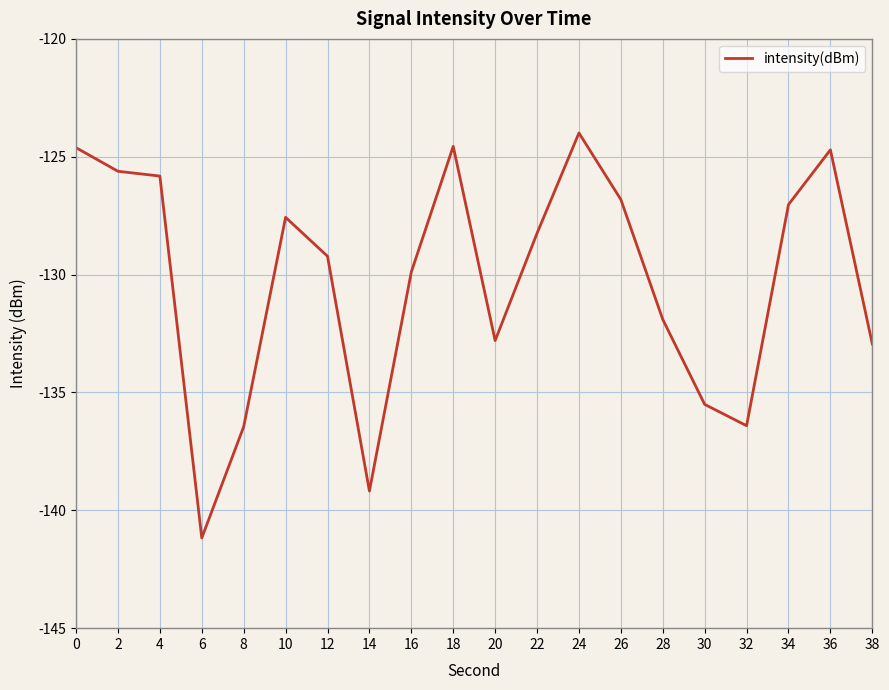

What value does the data have at 24?

-124.0